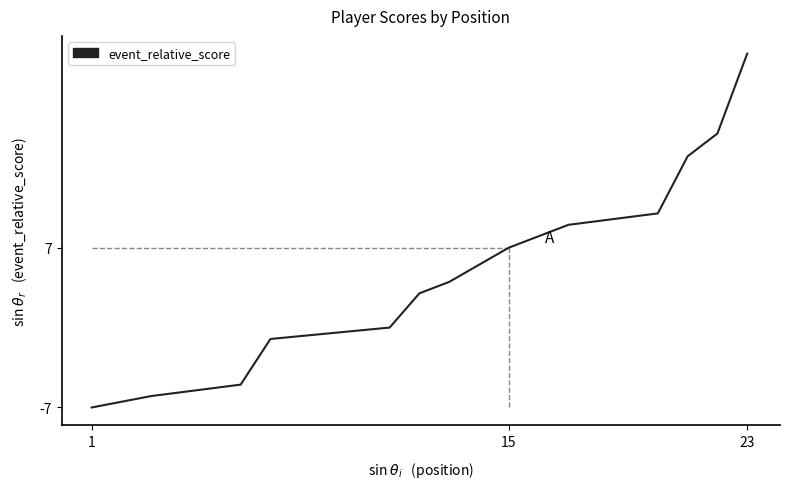

Reading left to right, list all the values displayed in this chart.

-7	-7	-6	-6	-6	-5	-1	-1	-1	-1	0	3	4	4	7	7	9	9	9	10	15	17	24